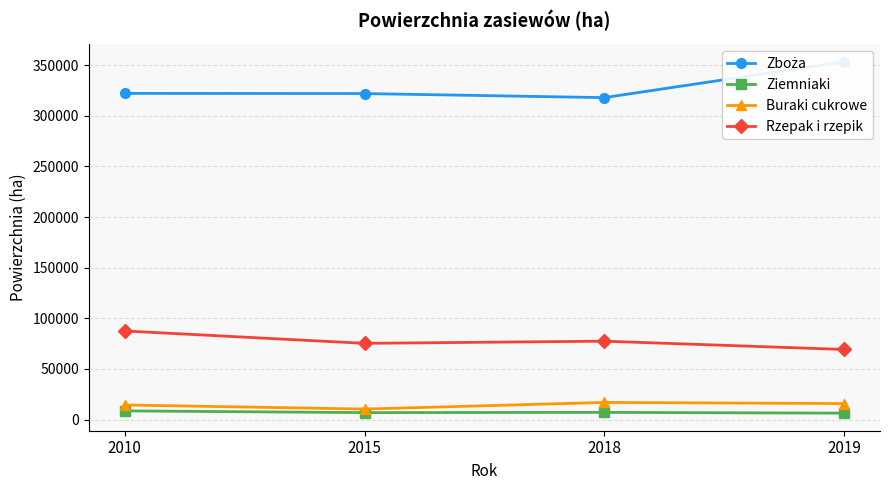

What is the value of the Rzepak i rzepik point at the 1st from the left?

87553